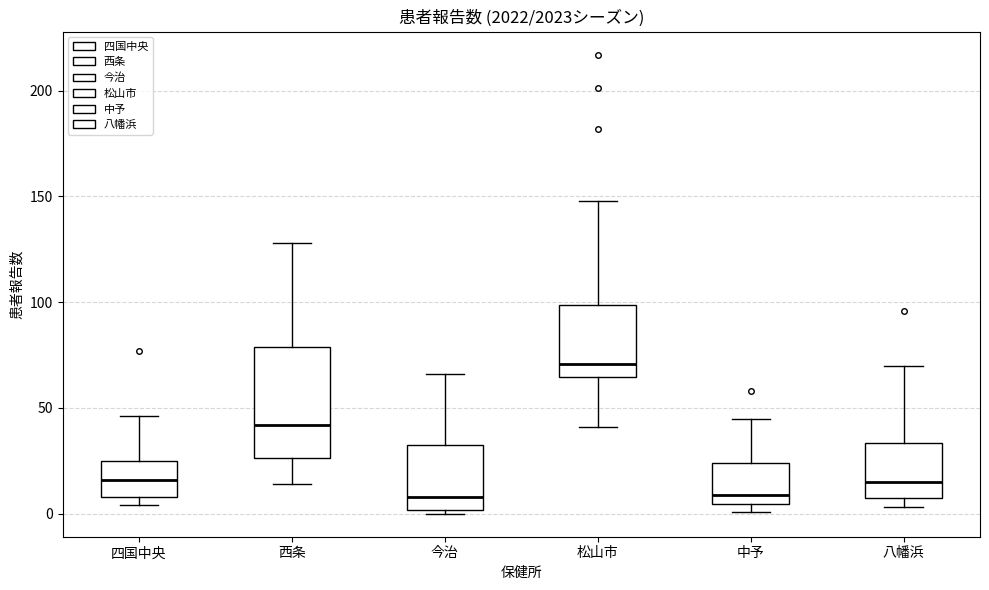

Where is the lower edge of the box for 八幡浜 on the y-axis? The values are not printed on the chart, so give them approximately, as read against the axis.

10